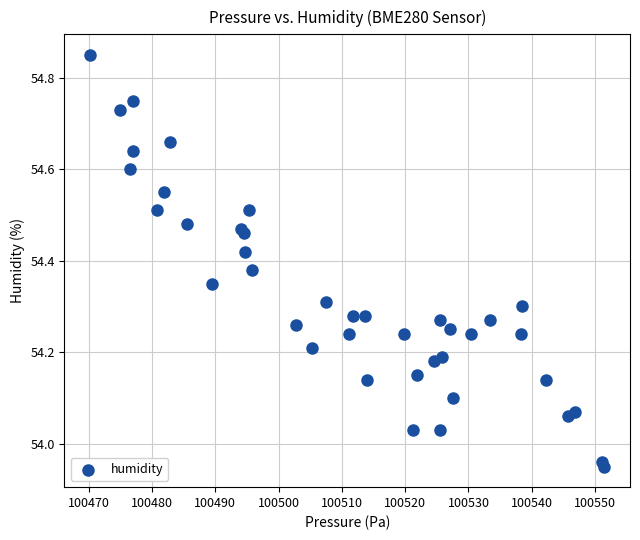

What is the range of Y values (max minus min)?

0.9